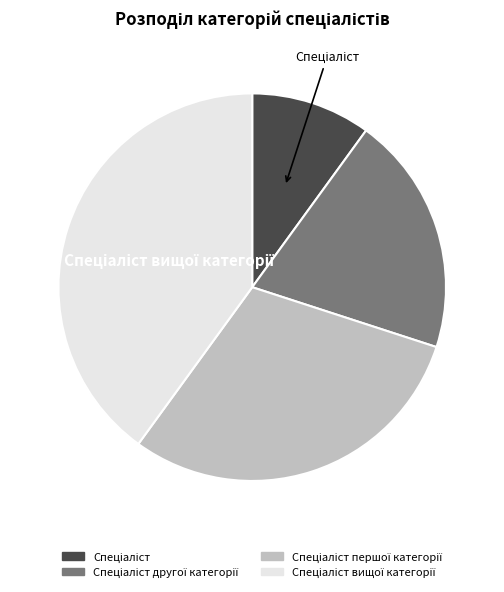

Does any single category account for the majority?

No